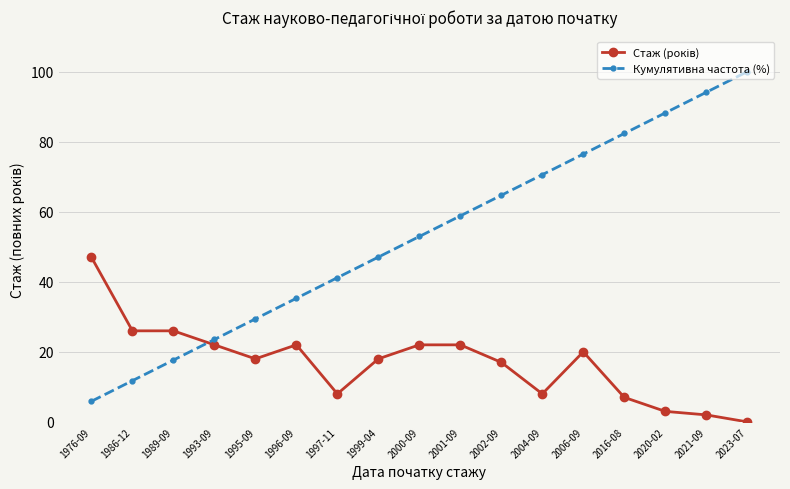

What is the average value of the Кумулятивна частота (%) series?

52.9